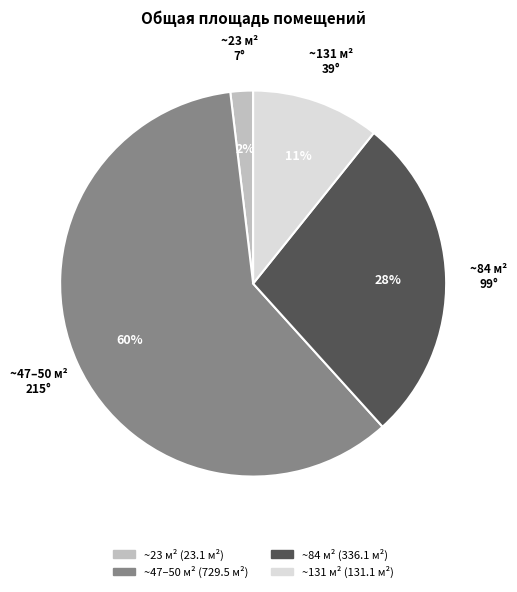

Count the number of slices in the pie.

4